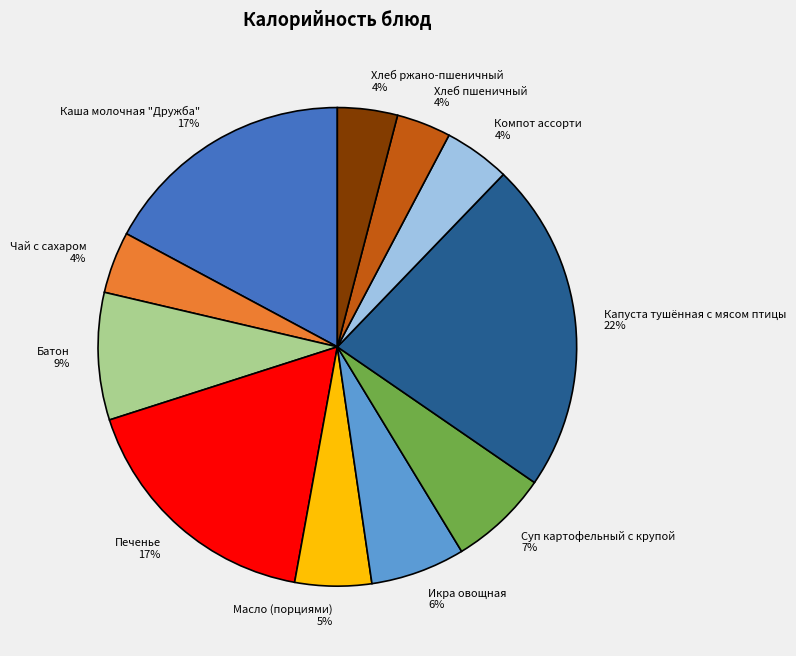

Is the sum of Хлеб ржано-пшеничный and Печенье greater than half?

No